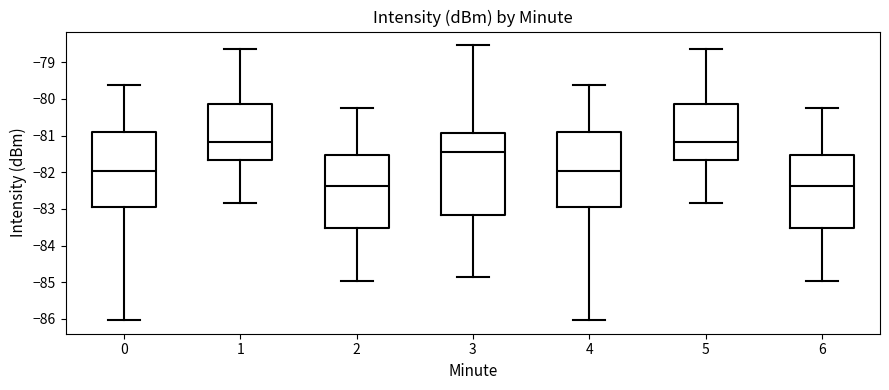

Reading left to right, transcribe this box plot: for each box, give where its median line is, the range the box spans, and where its two whiskers end, as read against the y-axis. The values are not printed on the chart, so give them approximately, as read against the axis.

0: median -82.0, box -83.0 to -80.9, whiskers -86.0 to -79.6
1: median -81.2, box -81.7 to -80.1, whiskers -82.8 to -78.6
2: median -82.4, box -83.5 to -81.5, whiskers -85.0 to -80.2
3: median -81.5, box -83.2 to -80.9, whiskers -84.8 to -78.5
4: median -82.0, box -83.0 to -80.9, whiskers -86.0 to -79.6
5: median -81.2, box -81.7 to -80.1, whiskers -82.8 to -78.6
6: median -82.4, box -83.5 to -81.5, whiskers -85.0 to -80.2